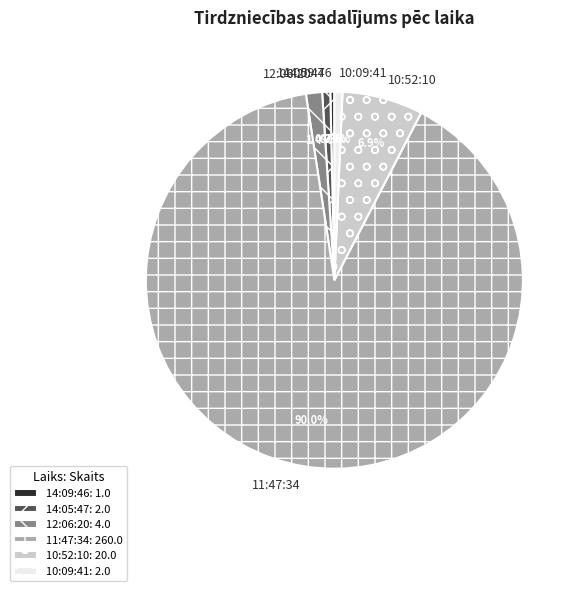

True or false: 14:09:46 accounts for 0% of the total.

True